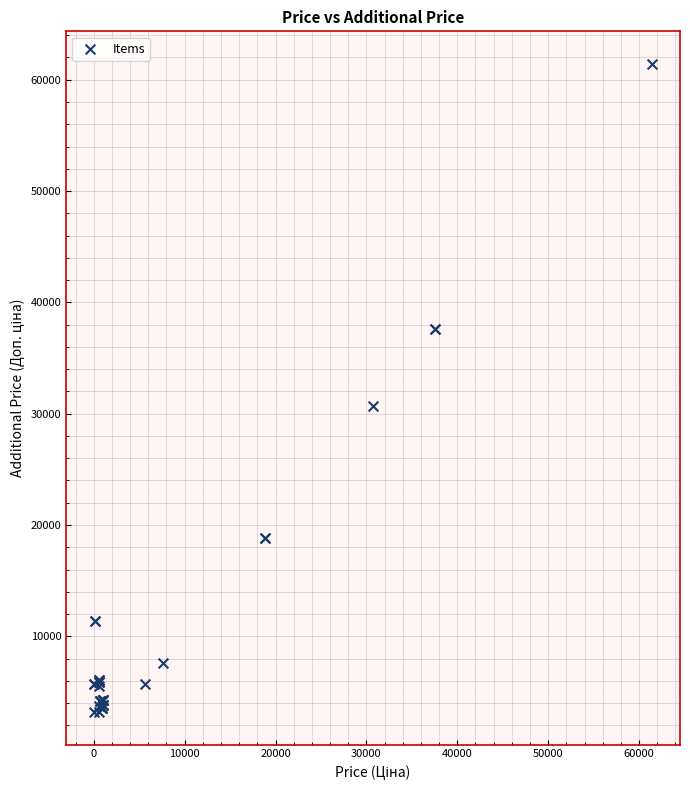

What Y value in the scatter plot is closest to 32310?

30717.1